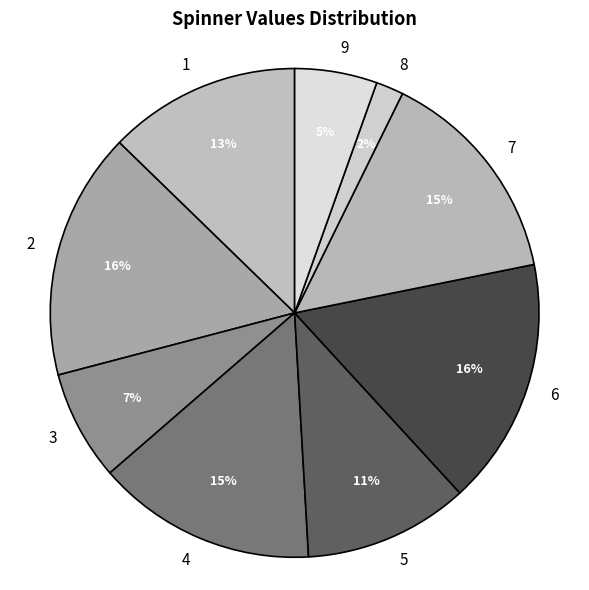

Is it true that 2 is 1% of the pie?

False